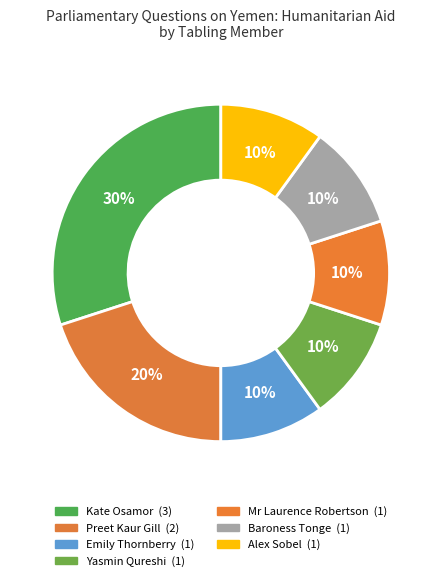

Count the number of slices in the pie.

7